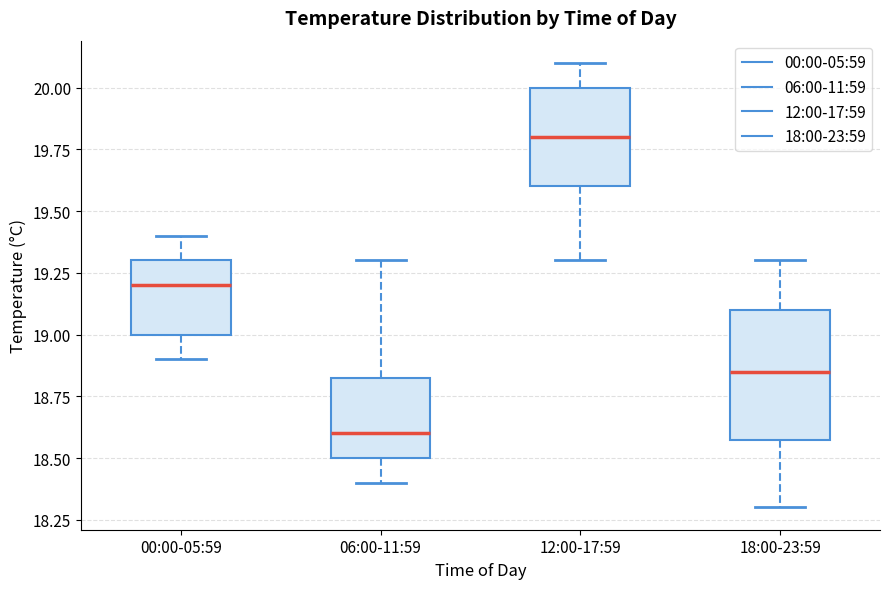

Which box is the tallest, from its lower edge to its upper edge?

18:00-23:59